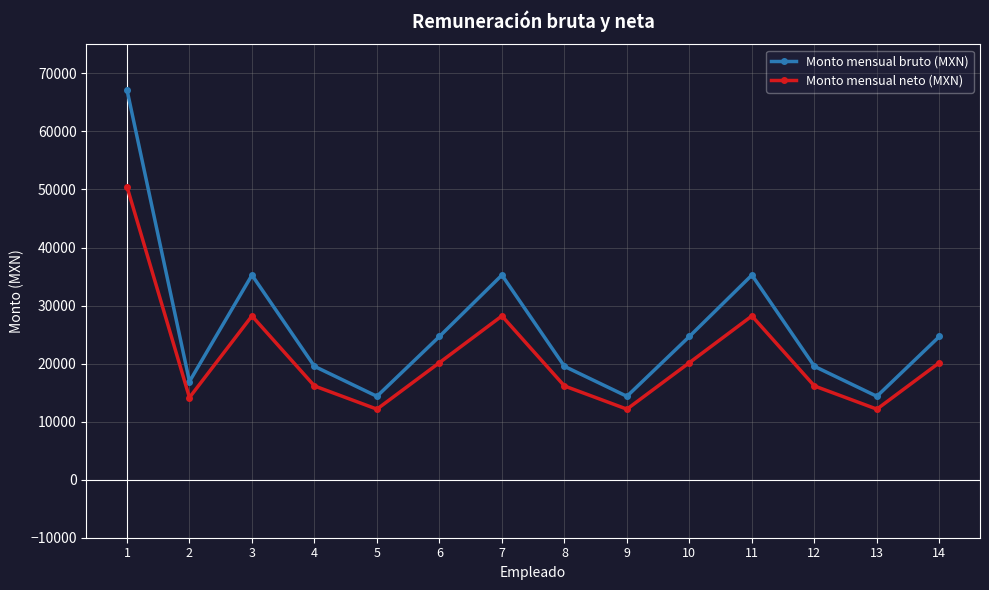

Does the chart display data point markers on the line(s)?

Yes